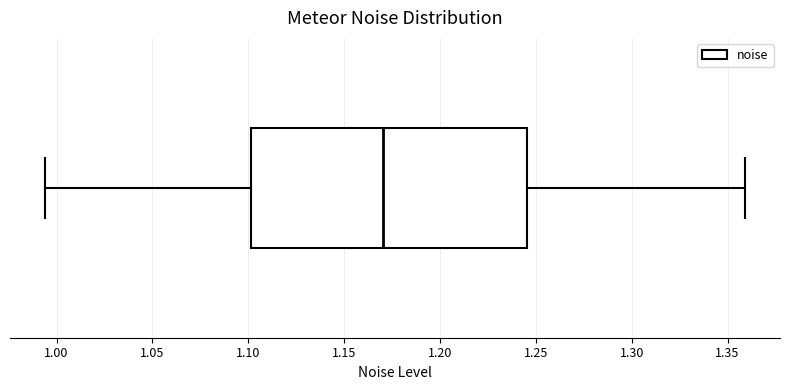

Transcribe this box plot: give where the median line is, the range the box spans, and where the two whiskers end, as read against the x-axis. The values are not printed on the chart, so give them approximately, as read against the axis.

median 1.170, box 1.100 to 1.245, whiskers 0.995 to 1.360